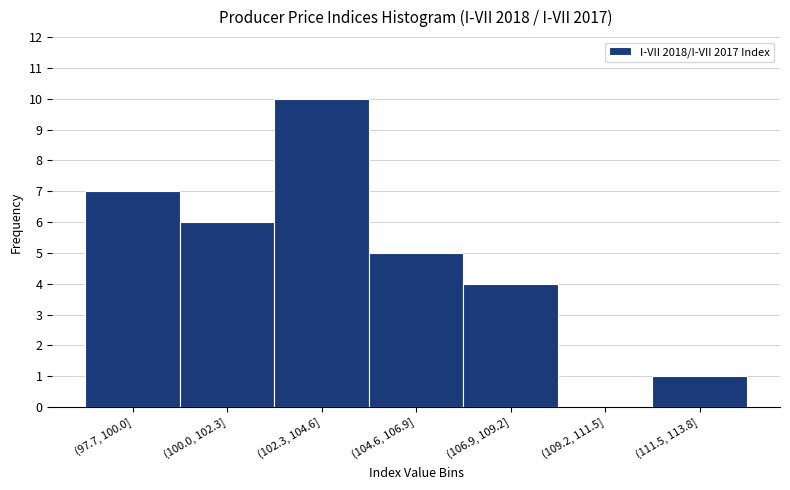

Reading left to right, transcribe all the data shown in this chart.

(97.7, 100.0]=7	(100.0, 102.3]=6	(102.3, 104.6]=10	(104.6, 106.9]=5	(106.9, 109.2]=4	(109.2, 111.5]=0	(111.5, 113.8]=1